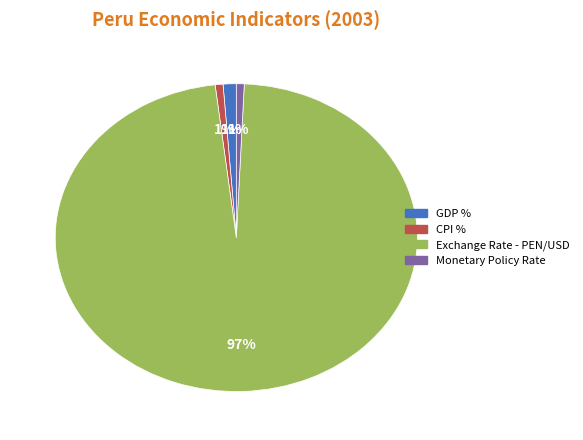

What percentage is the GDP % slice, to the nearest percent?

1%